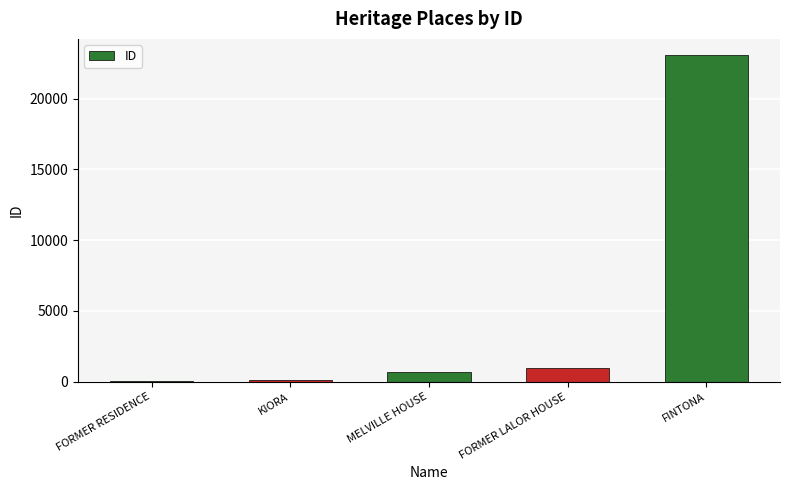

What is the average value?

4998